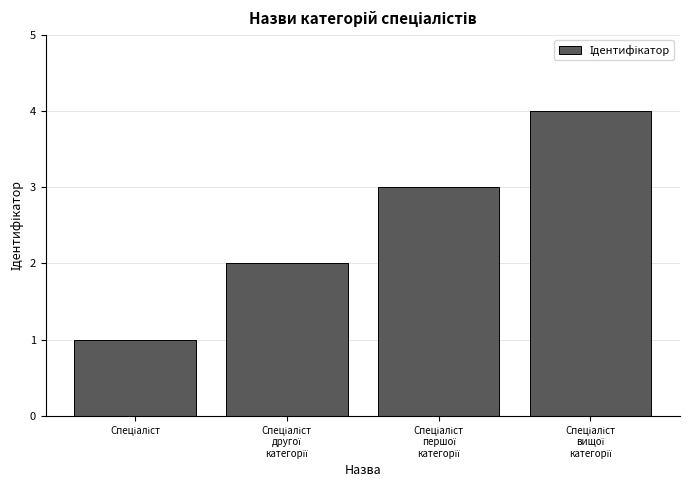

What is the greatest value displayed?

4